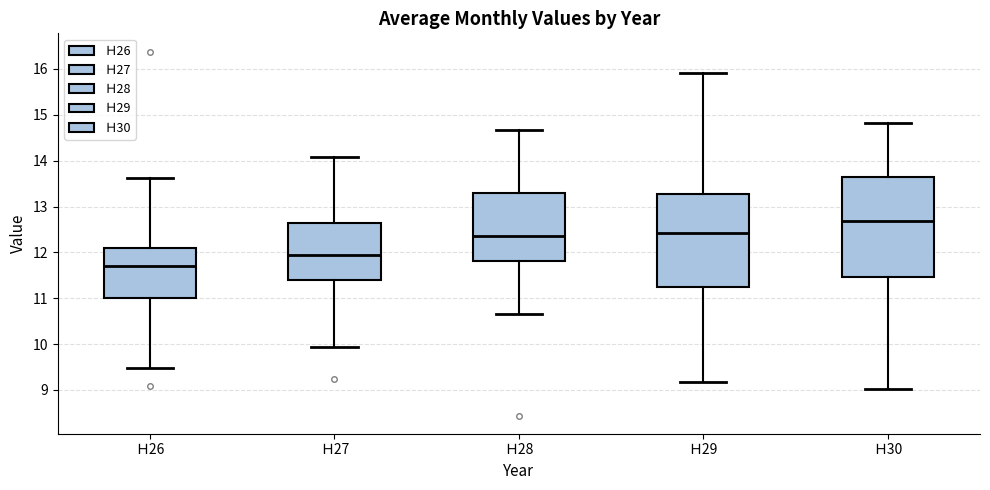

Reading left to right, read every box against the y-axis: the position of its median line, the range the box covers, and the ends of its whiskers. The values are not printed on the chart, so give them approximately, as read against the axis.

Ｈ26: median 11.7, box 11.0 to 12.1, whiskers 9.5 to 13.6
Ｈ27: median 11.9, box 11.4 to 12.6, whiskers 9.9 to 14.1
Ｈ28: median 12.4, box 11.8 to 13.3, whiskers 10.7 to 14.7
Ｈ29: median 12.4, box 11.3 to 13.3, whiskers 9.2 to 15.9
Ｈ30: median 12.7, box 11.5 to 13.6, whiskers 9.0 to 14.8